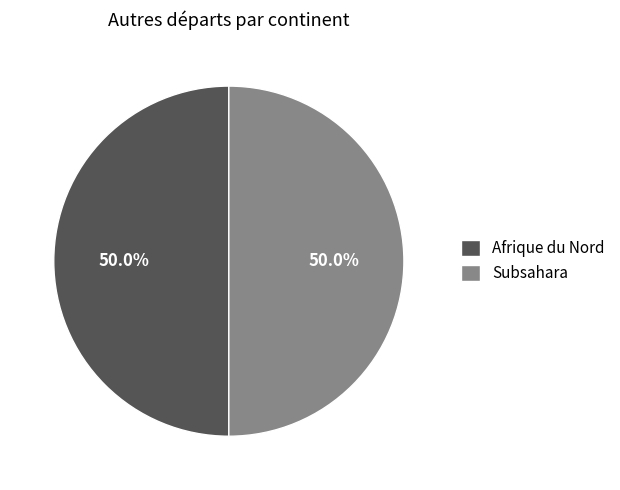

Do Subsahara and Afrique du Nord together represent more than half of the pie?

Yes